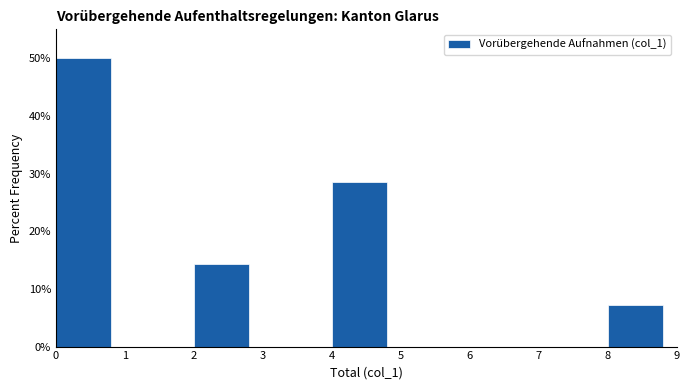

Reading left to right, transcribe this chart: for each bar, give the range it covers on the x-axis and its height. The values are not printed on the chart, so give them approximately, as read against the axis.

0 to 1: 50
1 to 2: 0
2 to 3: 14
3 to 4: 0
4 to 5: 29
5 to 6: 0
6 to 7: 0
7 to 8: 0
8 to 9: 7